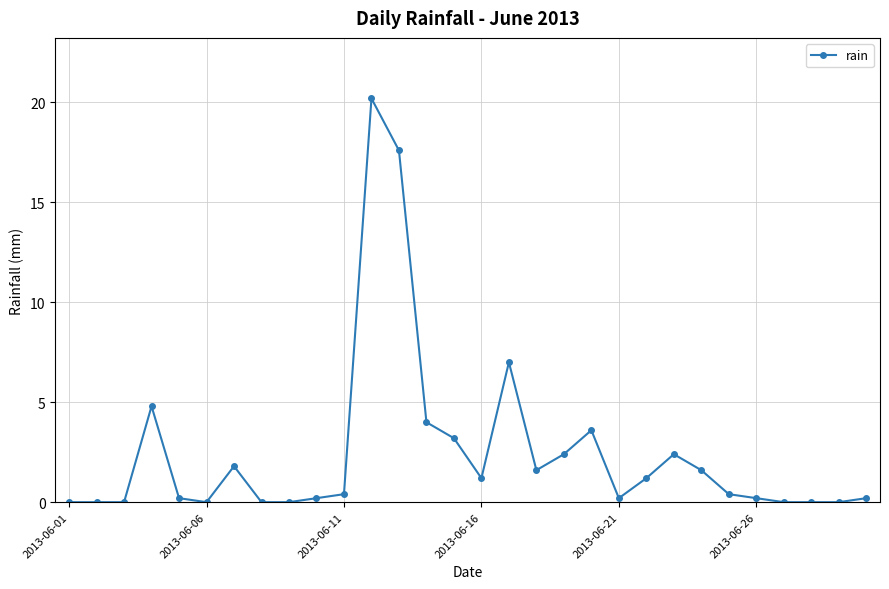

What is the greatest value displayed?

20.2